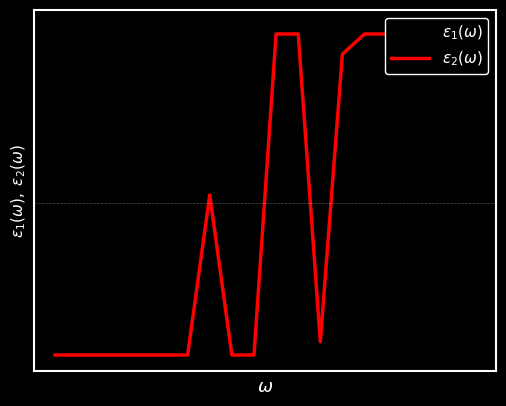

What is the sum of the $\varepsilon_1(\omega)$ values at 6 and 18?

-0.3